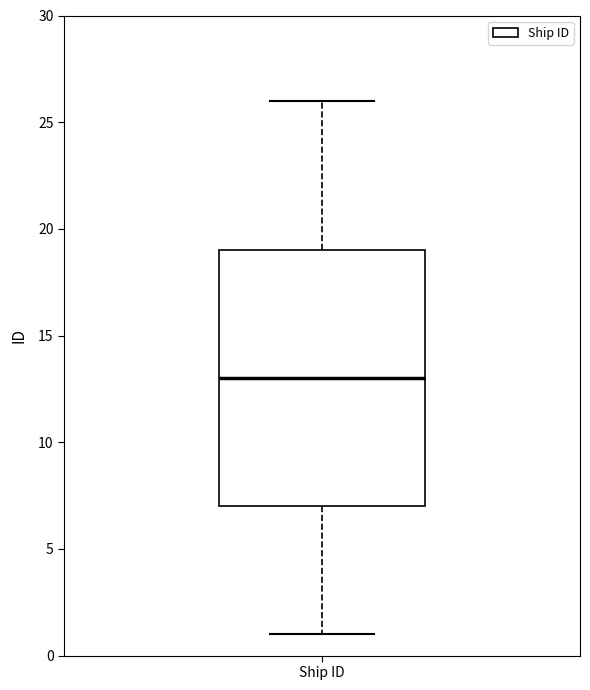

Read this box plot against the y-axis: the position of the median line, the range covered by the box, and the ends of both whiskers. The values are not printed on the chart, so give them approximately, as read against the axis.

median 13, box 7 to 19, whiskers 1 to 26